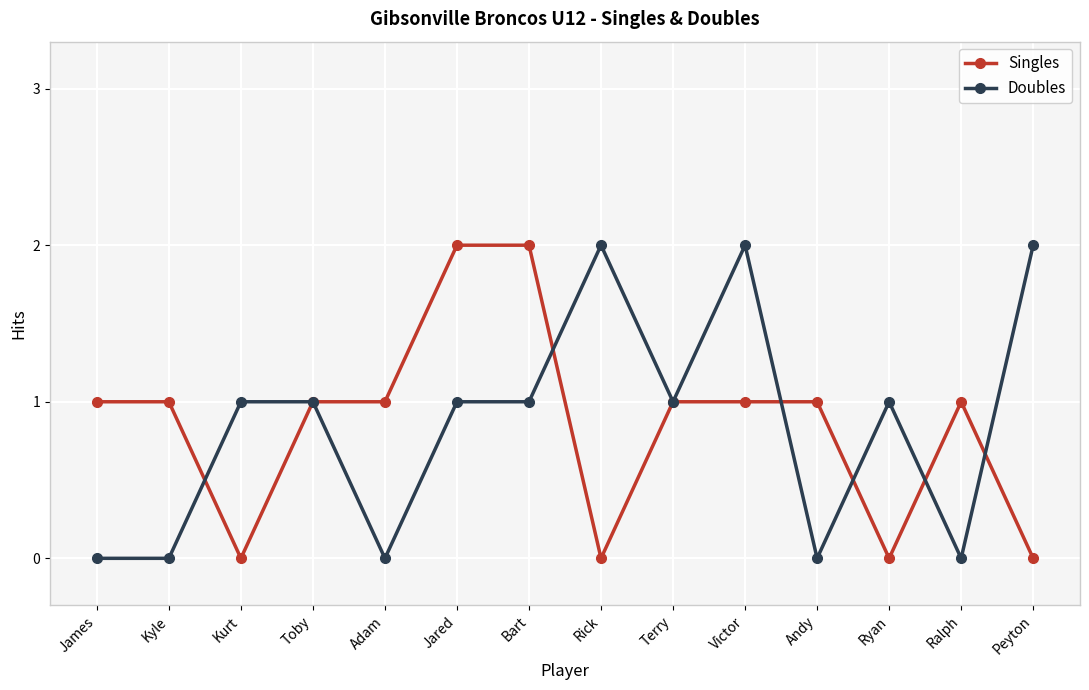

How many categories are shown in the chart?

14